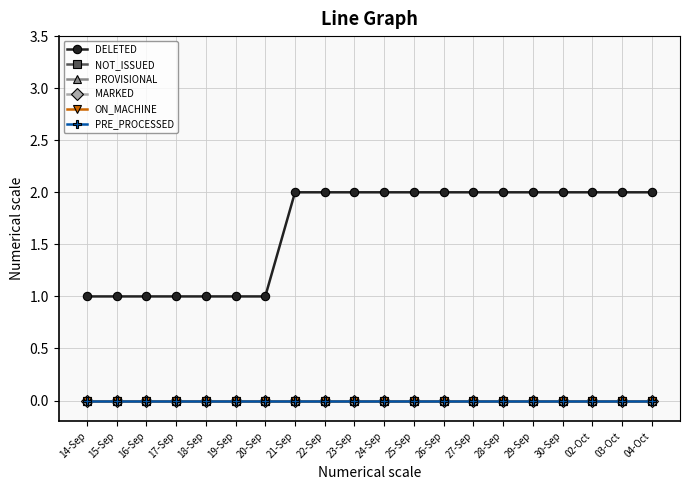

At which category is the sum across all series the highest?

21-Sep